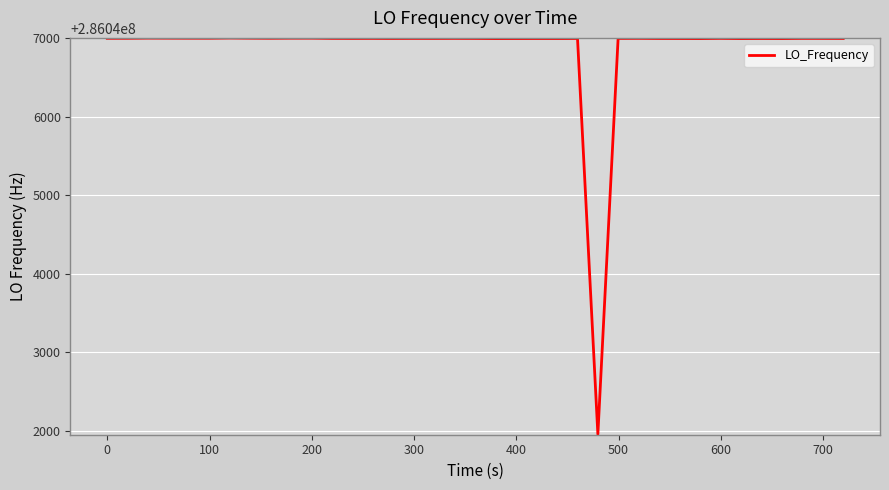

What is the smallest value displayed?

286041954.2